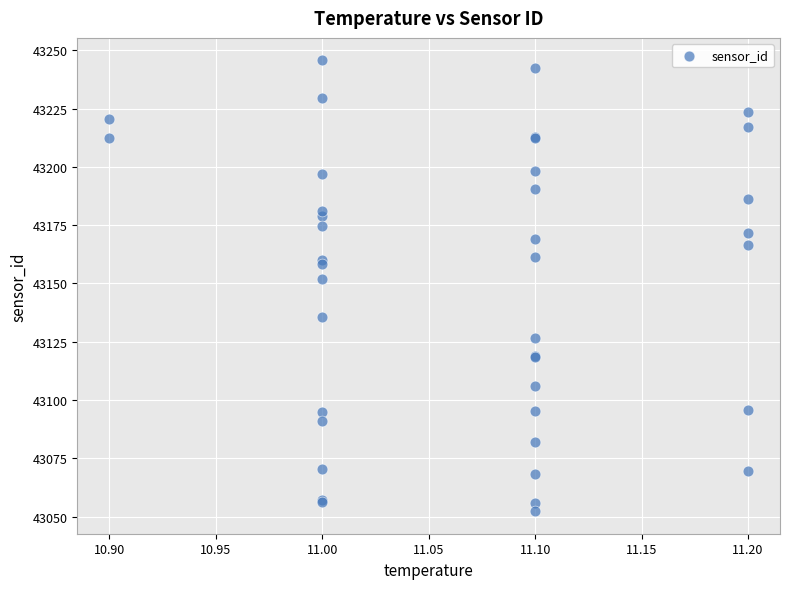

What Y value in the scatter plot is closest to 43148?

43152.1